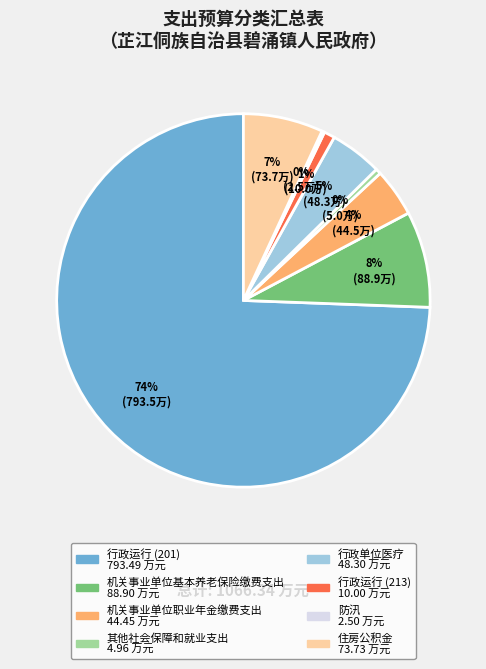

Is the sum of 行政单位医疗 and 住房公积金 greater than half?

No